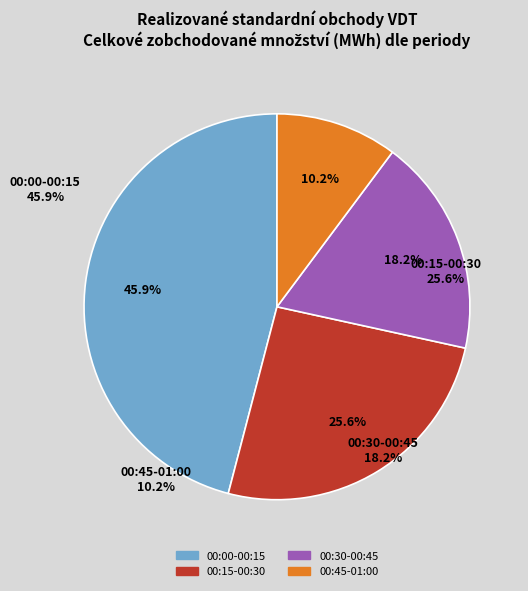

What is the total percentage of 00:15-00:30 and 00:45-01:00?

35.8%